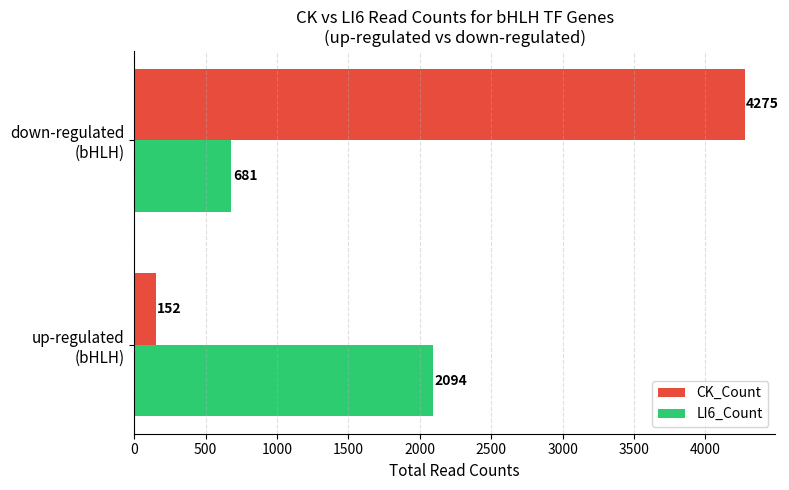

What is the sum of all CK_Count values?

4427